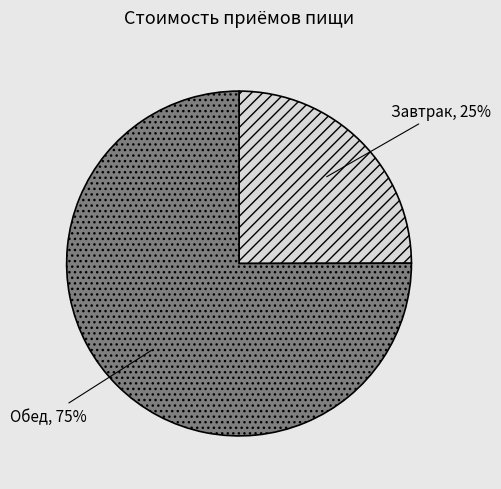

True or false: Обед accounts for 75% of the total.

True